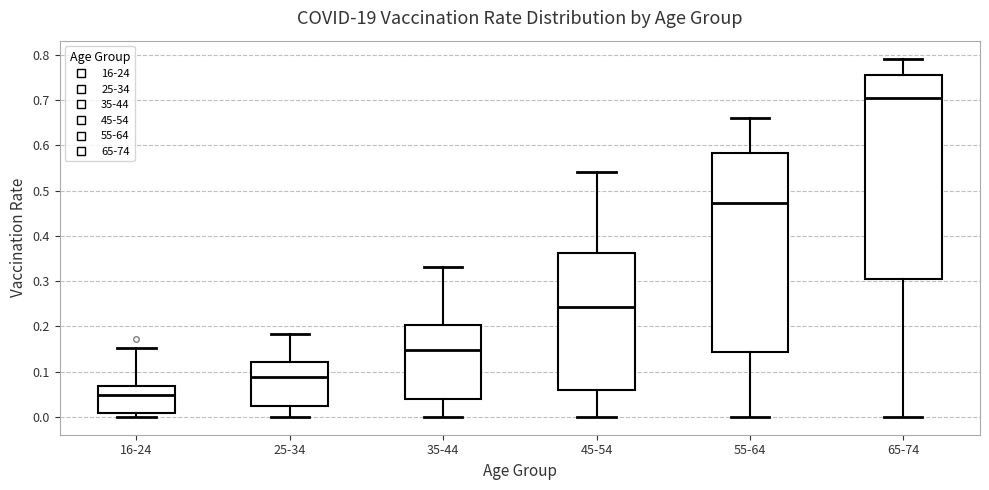

Reading left to right, transcribe this box plot: for each box, give where its median line is, the range the box spans, and where its two whiskers end, as read against the y-axis. The values are not printed on the chart, so give them approximately, as read against the axis.

16-24: median 0.05, box 0.01 to 0.07, whiskers 0.00 to 0.15
25-34: median 0.09, box 0.02 to 0.12, whiskers 0.00 to 0.18
35-44: median 0.15, box 0.04 to 0.20, whiskers 0.00 to 0.33
45-54: median 0.24, box 0.06 to 0.36, whiskers 0.00 to 0.54
55-64: median 0.47, box 0.14 to 0.58, whiskers 0.00 to 0.66
65-74: median 0.70, box 0.31 to 0.76, whiskers 0.00 to 0.79